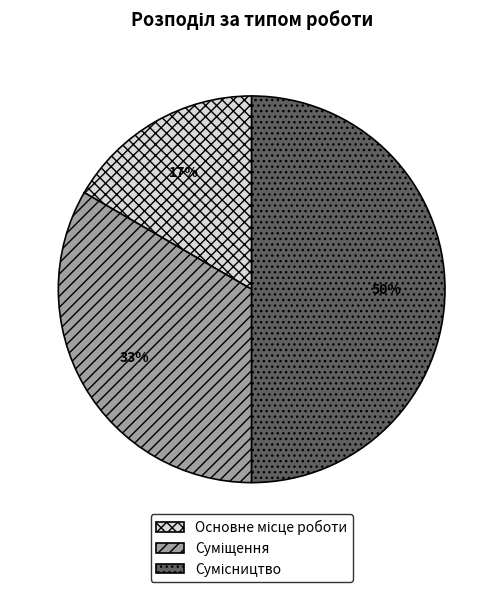

To the nearest percent, what is the difference between the largest and smallest slice percentages?

33%